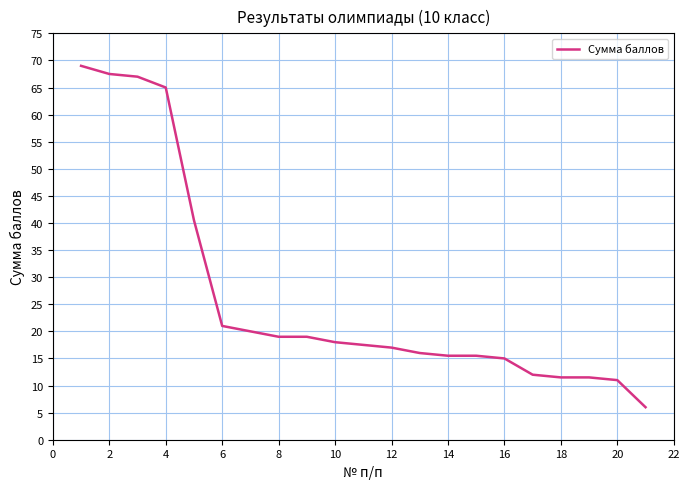

What is the difference between the maximum and minimum values?

63.0